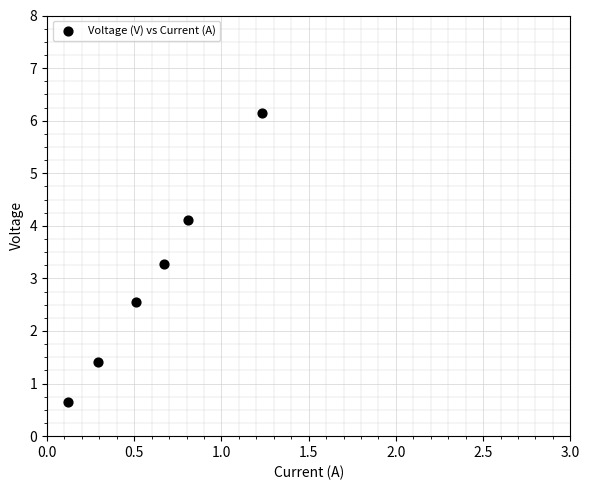

What Y value in the scatter plot is closest to 3?

3.3